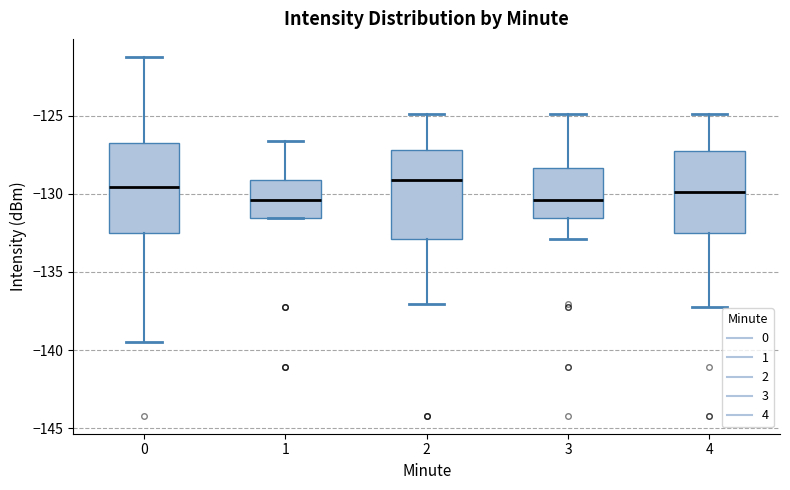

Where does the lower whisker of the box at x = 2 end on the y-axis? The values are not printed on the chart, so give them approximately, as read against the axis.

-137.0